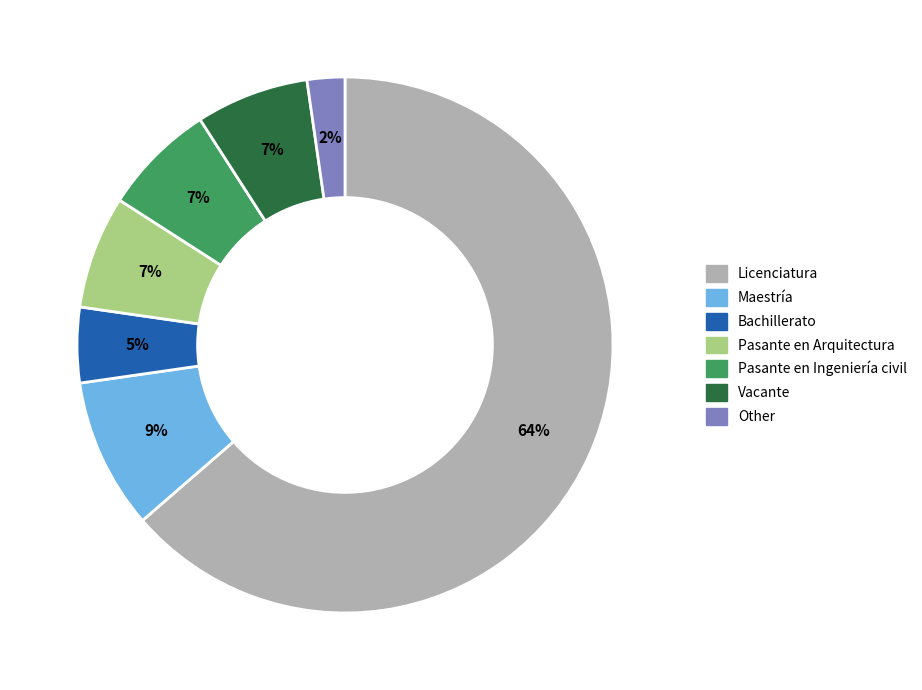

What percentage is the Bachillerato slice, to the nearest percent?

5%